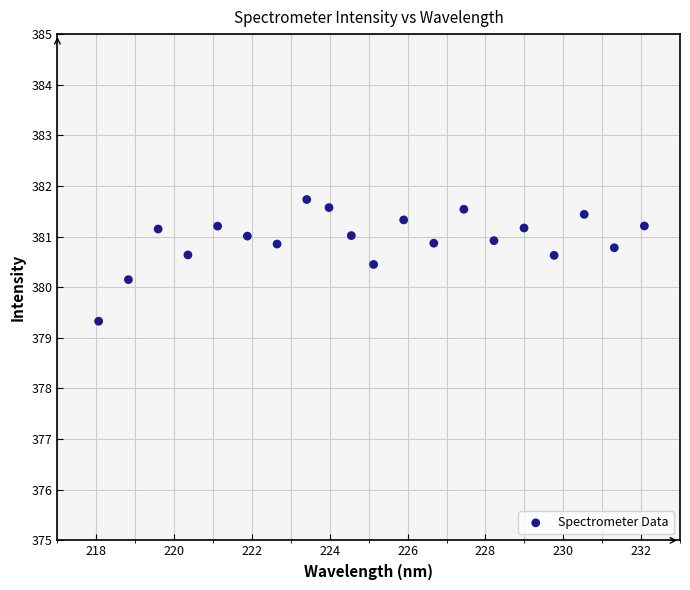

What is the range of Y values (max minus min)?

2.4